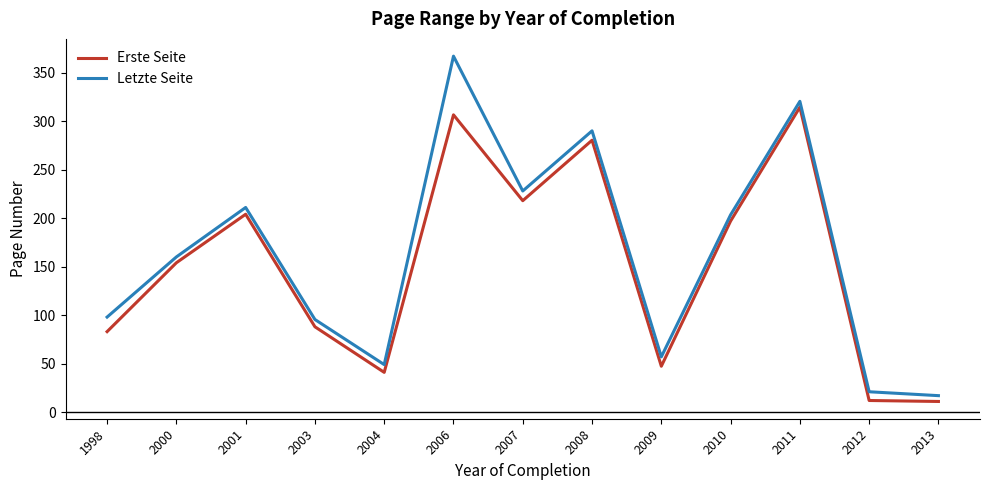

At which label is Erste Seite closest to 162?

2000